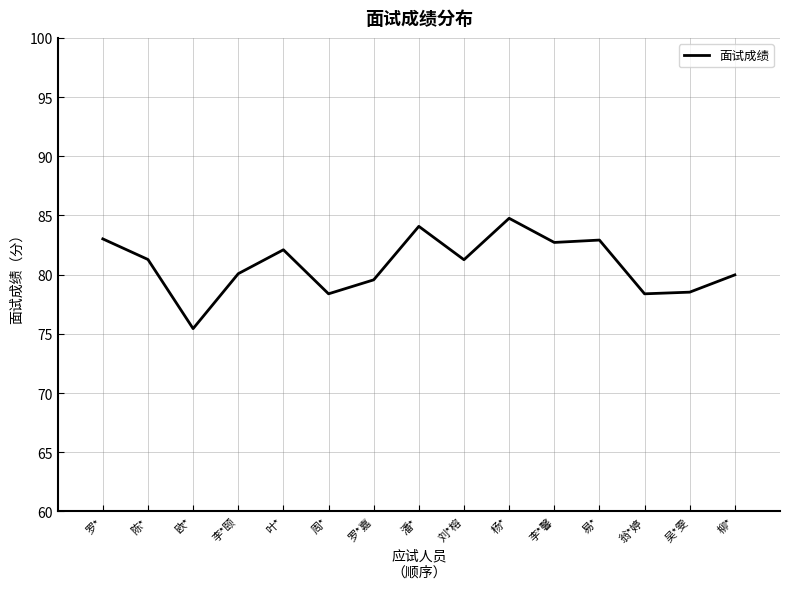

What is the approximate value at 李*馨?

82.7